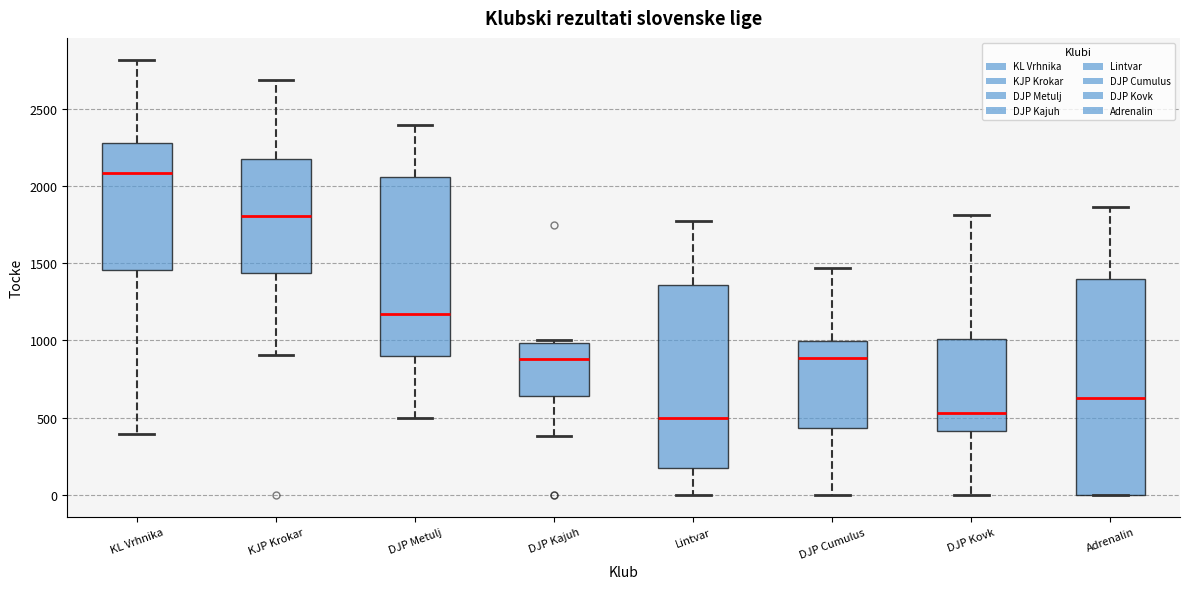

Reading left to right, transcribe this box plot: for each box, give where its median line is, the range the box spans, and where its two whiskers end, as read against the y-axis. The values are not printed on the chart, so give them approximately, as read against the axis.

KL Vrhnika: median 2100, box 1450 to 2300, whiskers 400 to 2800
KJP Krokar: median 1800, box 1450 to 2200, whiskers 900 to 2700
DJP Metulj: median 1150, box 900 to 2050, whiskers 500 to 2400
DJP Kajuh: median 900, box 650 to 1000, whiskers 400 to 1000 (just above the box's upper edge)
Lintvar: median 500, box 200 to 1350, whiskers 0 to 1750
DJP Cumulus: median 900, box 450 to 1000, whiskers 0 to 1450
DJP Kovk: median 550, box 400 to 1000, whiskers 0 to 1800
Adrenalin: median 650, box 0 to 1400, whiskers 0 to 1850